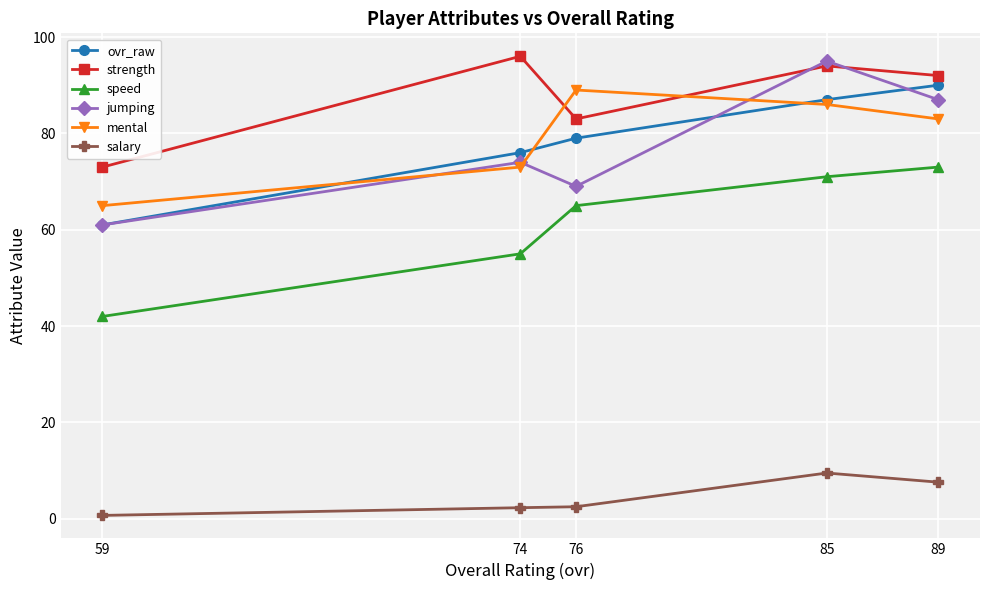

What is the difference between the highest and lowest values at 74?

93.7